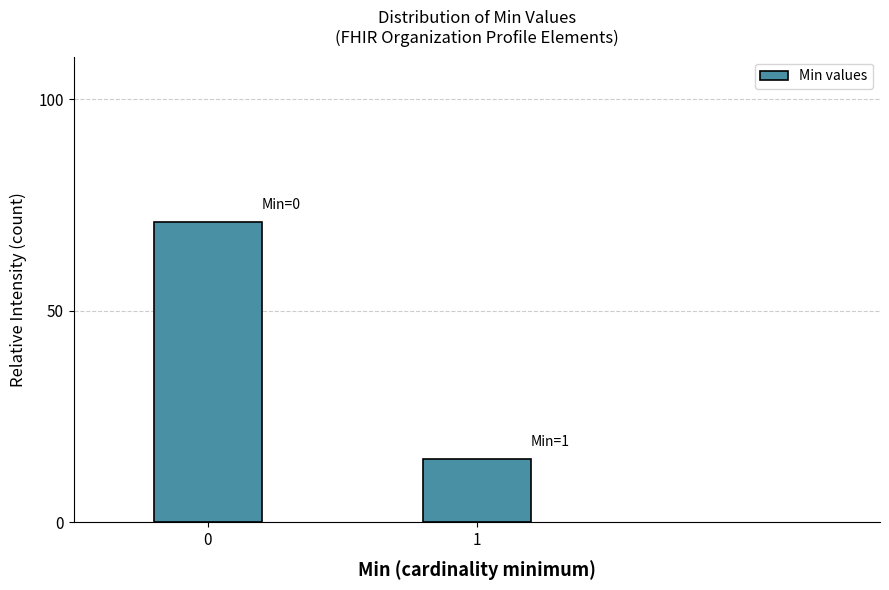

Reading left to right, list all the values displayed in this chart.

0=71	1=15